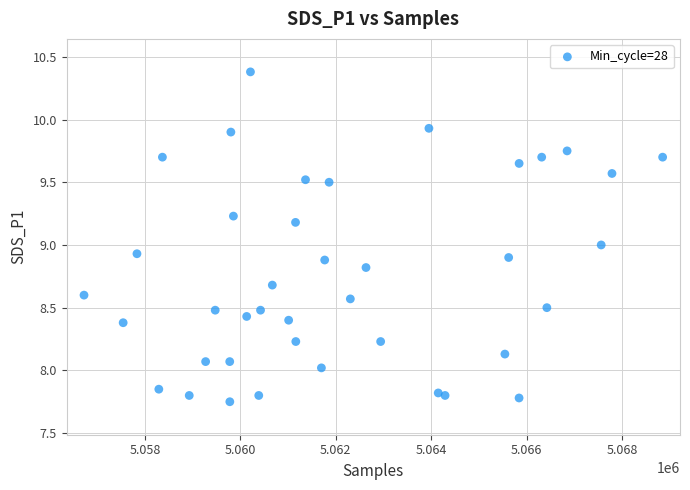

What is the range of Y values (max minus min)?

2.6